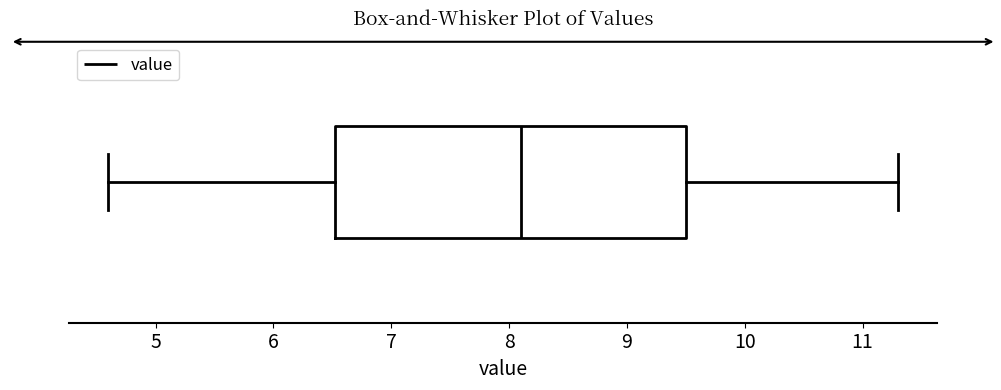

Read this box plot against the x-axis: the position of the median line, the range covered by the box, and the ends of both whiskers. The values are not printed on the chart, so give them approximately, as read against the axis.

median 8.1, box 6.5 to 9.5, whiskers 4.6 to 11.3